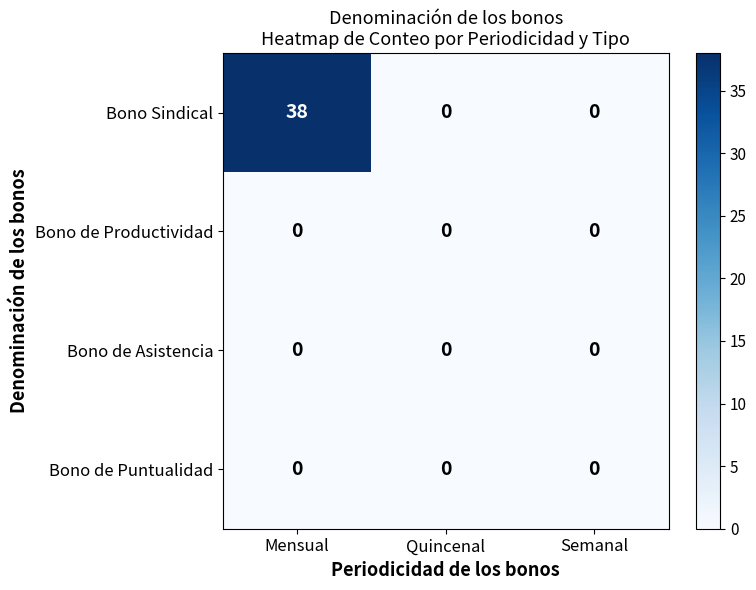

Which series has the widest spread of values?

Bono Sindical